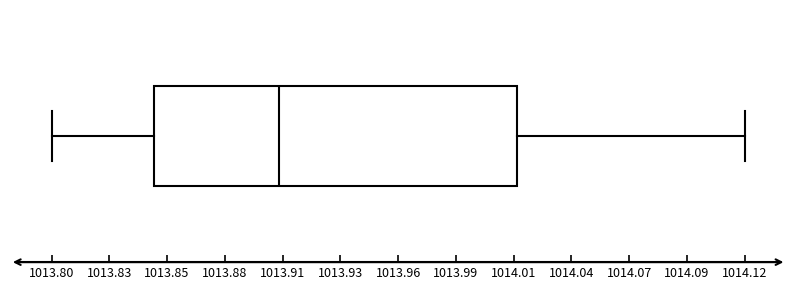

Transcribe this box plot: give where the median line is, the range the box spans, and where the two whiskers end, as read against the x-axis. The values are not printed on the chart, so give them approximately, as read against the axis.

median 1013.905, box 1013.850 to 1014.015, whiskers 1013.800 to 1014.120